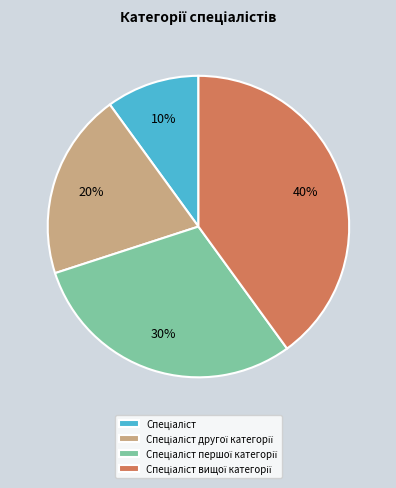

To the nearest percent, what is the average slice percentage?

25%